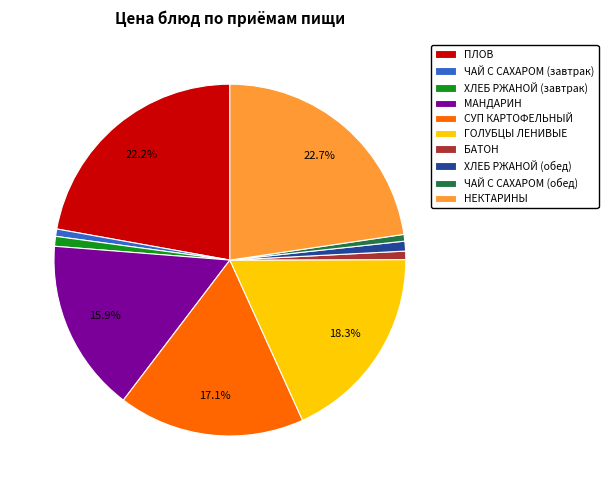

To the nearest percent, what is the average slice percentage?

10%